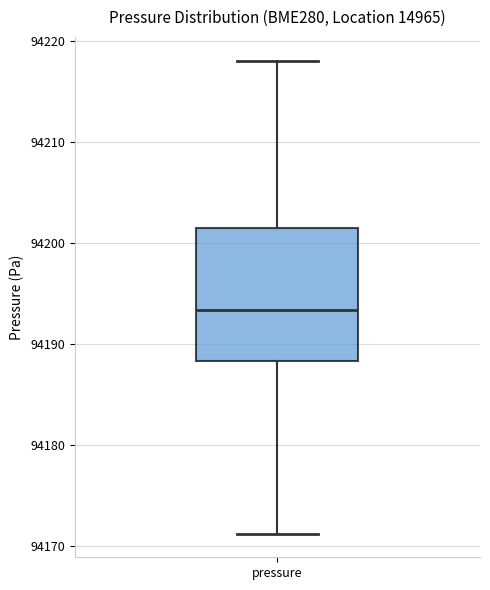

Transcribe this box plot: give where the median line is, the range the box spans, and where the two whiskers end, as read against the y-axis. The values are not printed on the chart, so give them approximately, as read against the axis.

median 94193, box 94188 to 94201, whiskers 94171 to 94218